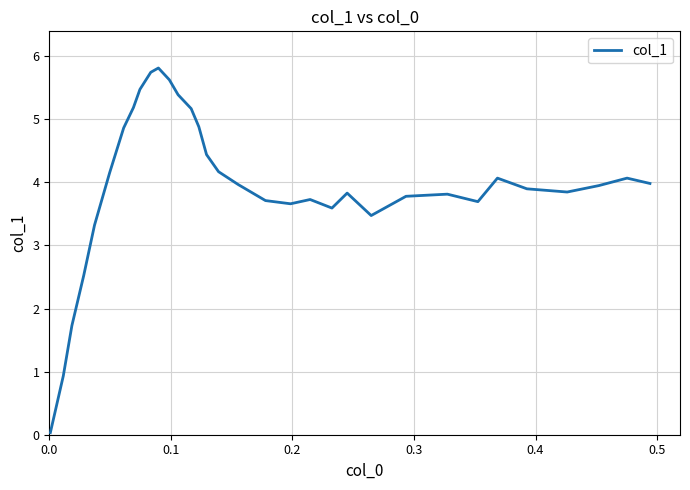

What is the sum of all values?

134.2